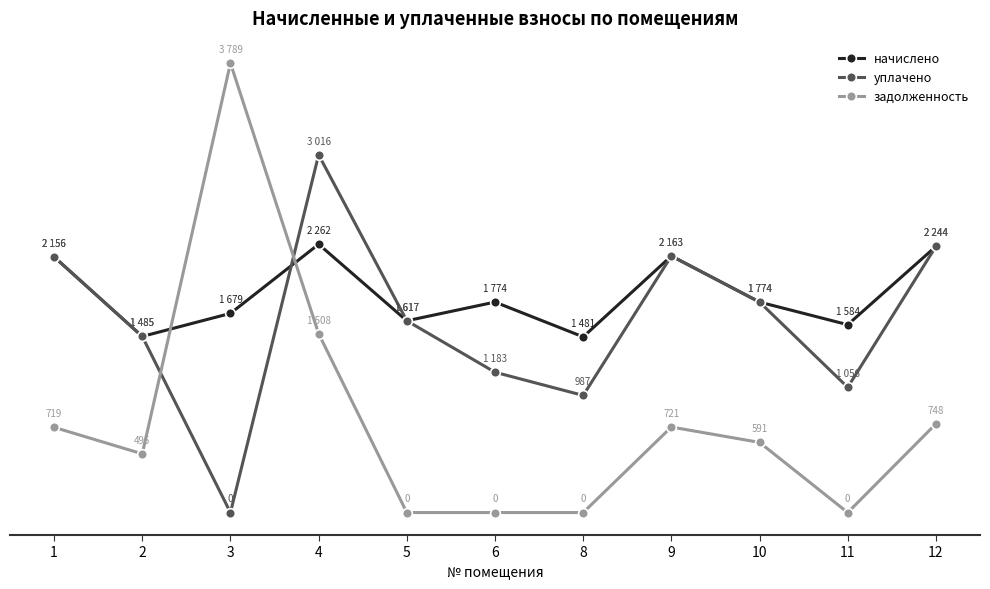

Does the chart have visible grid lines?

No